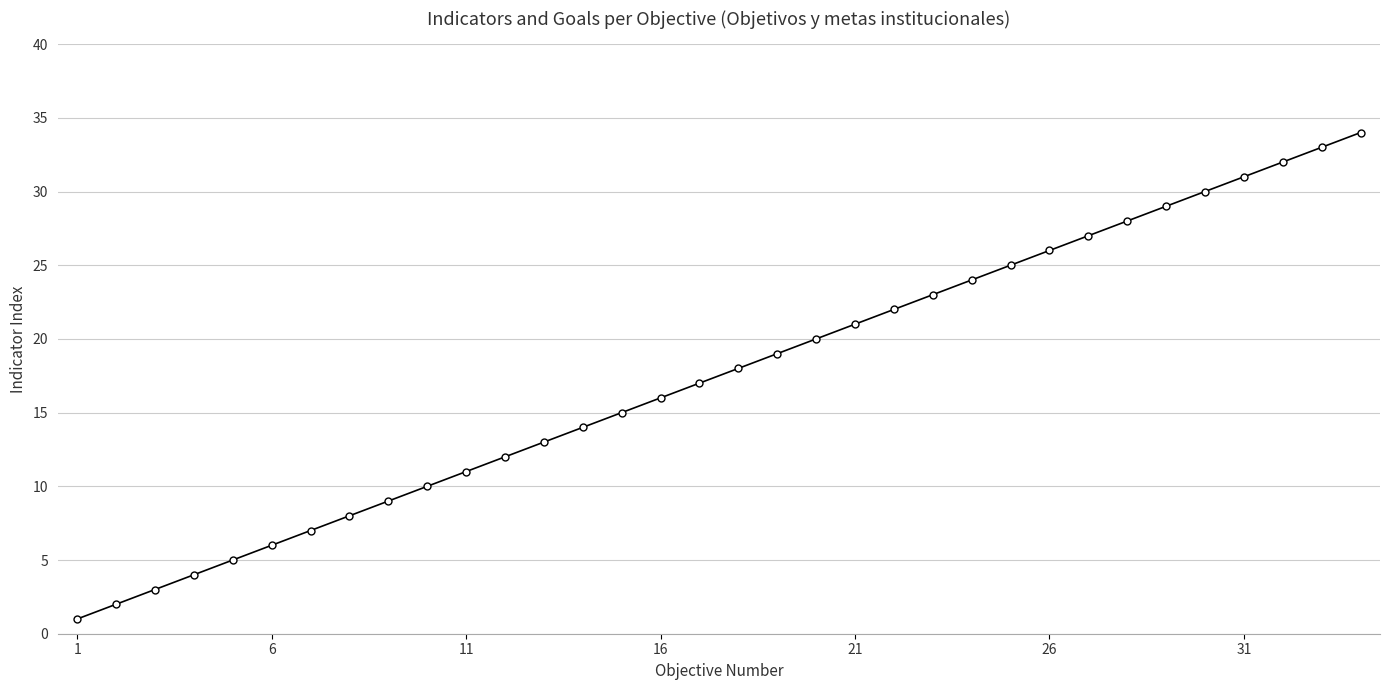

What is the difference between the maximum and minimum values?

33